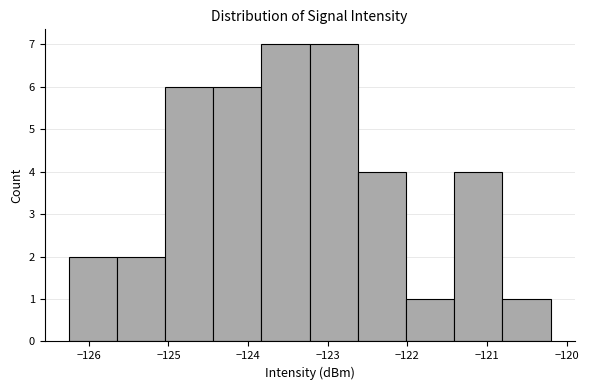

How tall is the bar that spans -121.4 to -120.8 on the x-axis? Neither the bar edges nor the heights are printed on the chart, so give them approximately, as read against the axes.

4